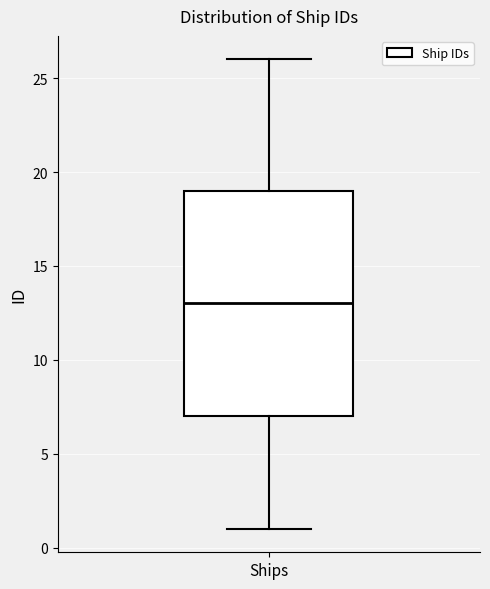

Where does the upper whisker of the box for Ships end on the y-axis? The values are not printed on the chart, so give them approximately, as read against the axis.

26